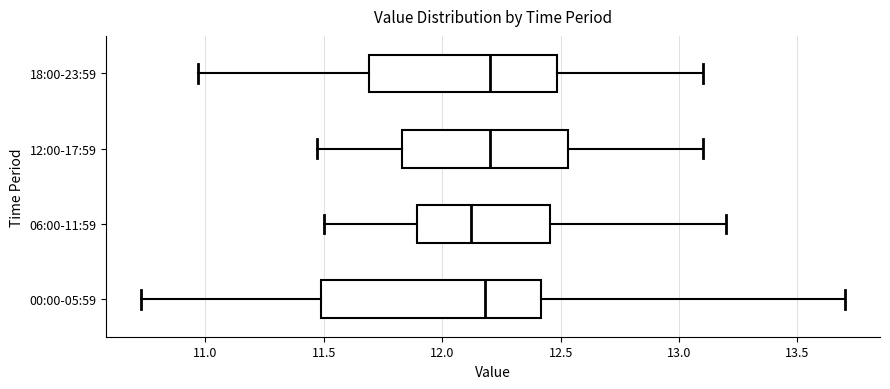

Reading bottom to top, transcribe this box plot: for each box, give where its median line is, the range the box spans, and where its two whiskers end, as read against the x-axis. The values are not printed on the chart, so give them approximately, as read against the axis.

00:00-05:59: median 12.20, box 11.50 to 12.40, whiskers 10.75 to 13.70
06:00-11:59: median 12.10, box 11.90 to 12.45, whiskers 11.50 to 13.20
12:00-17:59: median 12.20, box 11.85 to 12.55, whiskers 11.45 to 13.10
18:00-23:59: median 12.20, box 11.70 to 12.50, whiskers 10.95 to 13.10